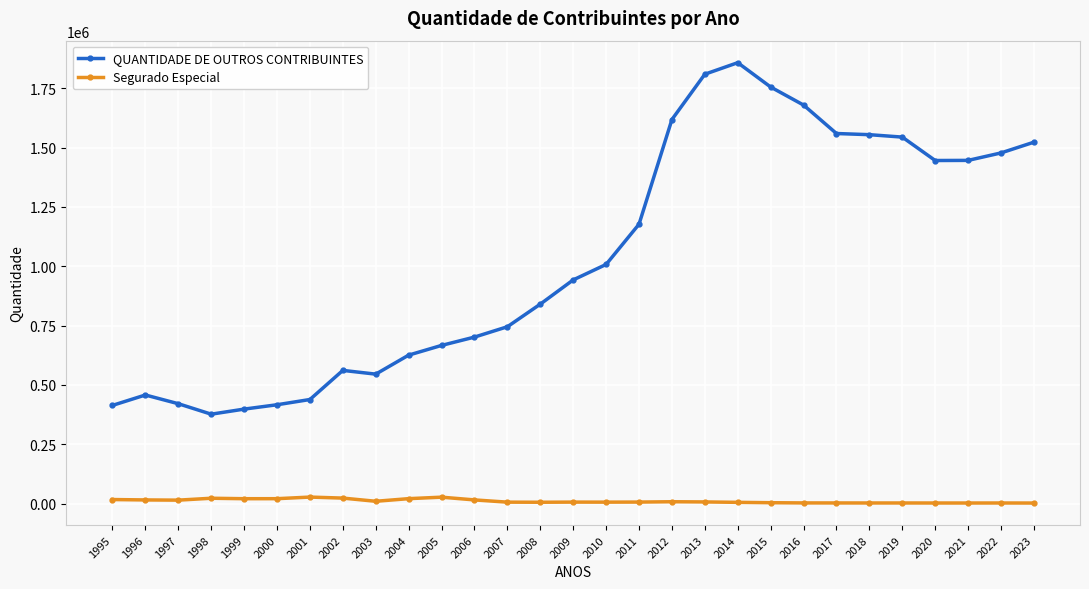

Rank the series by their maximum value, from highest to lowest.

QUANTIDADE DE OUTROS CONTRIBUINTES, Segurado Especial